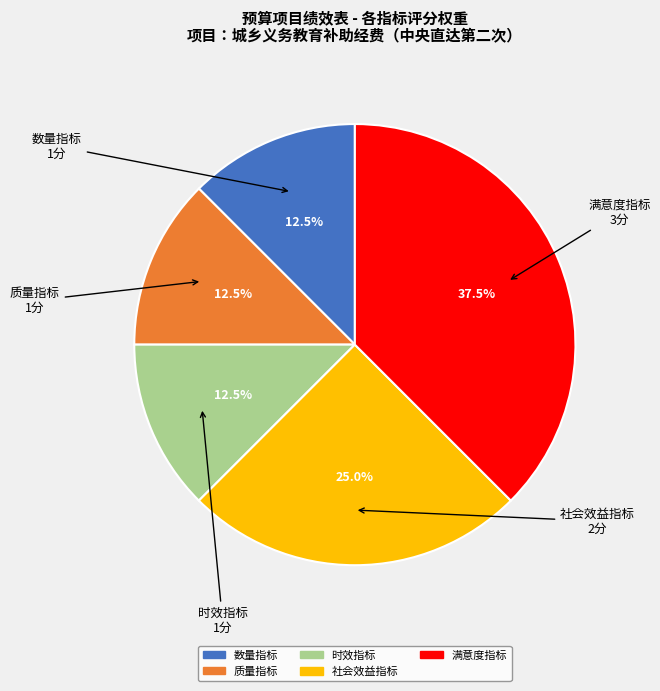

Which slice is the largest?

满意度指标